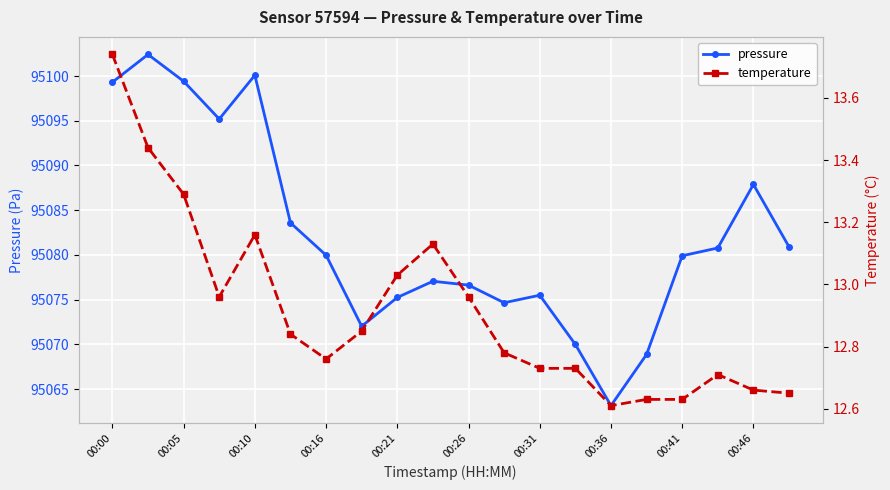

At which label does pressure reach its minimum?

00:36